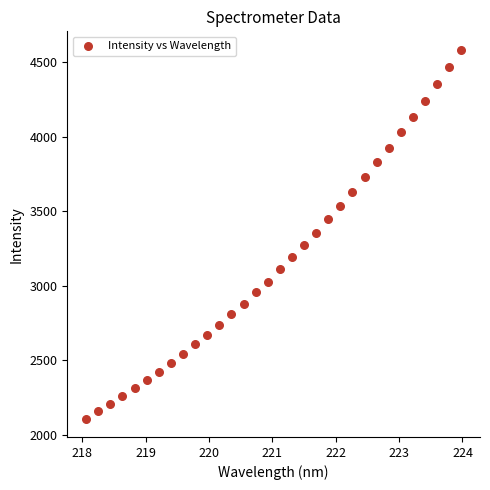

What is the range of Y values (max minus min)?

2472.8